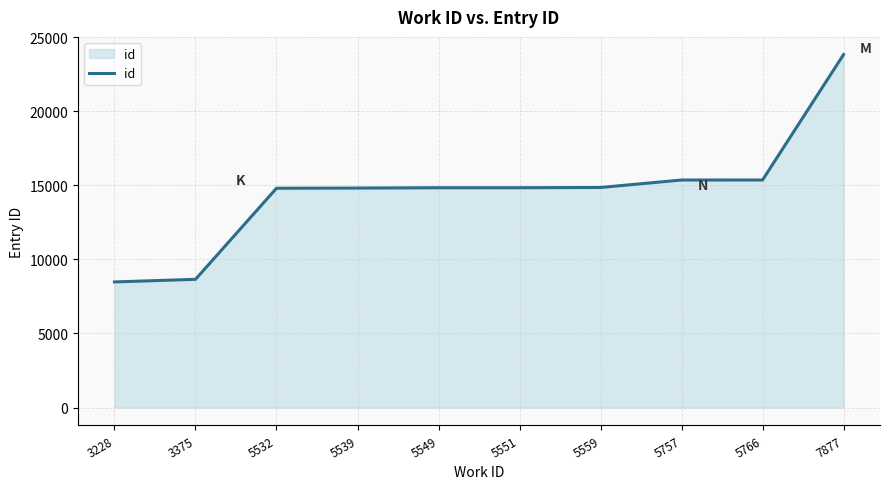

Is it true that the value at 5549 is 14832?

True